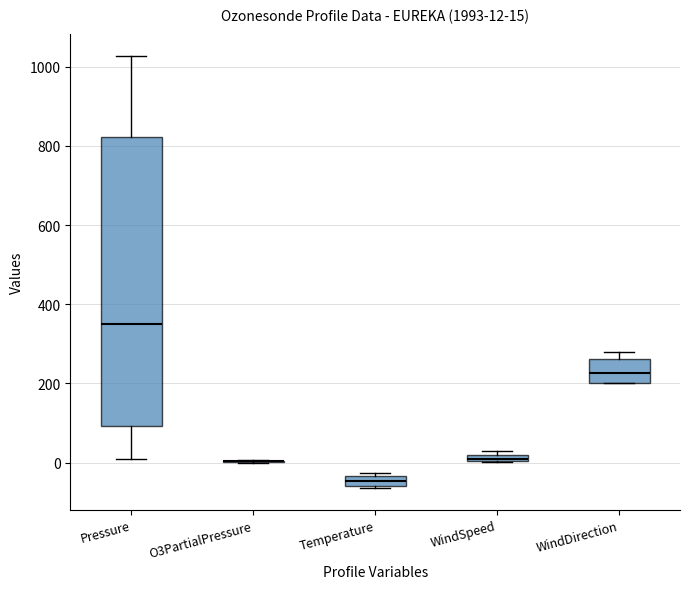

Which box is the tallest, from its lower edge to its upper edge?

Pressure